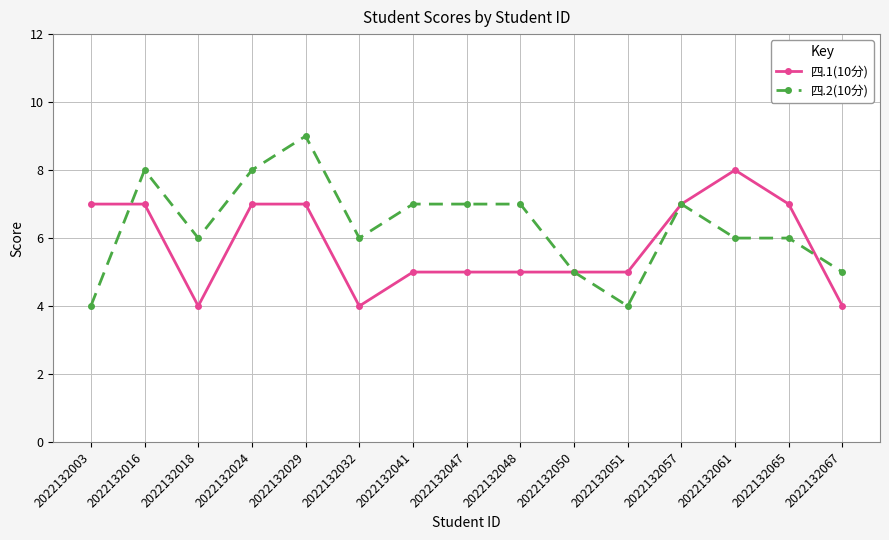

Rank the series at 2022132041 from highest to lowest value.

四.2(10分), 四.1(10分)